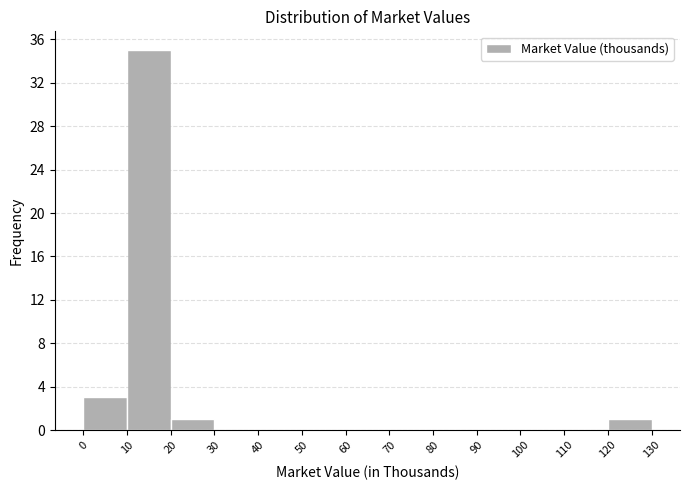

Reading left to right, extract all data points from this chart.

0=3	10=35	20=1	30=0	40=0	50=0	60=0	70=0	80=0	90=0	100=0	110=0	120=1